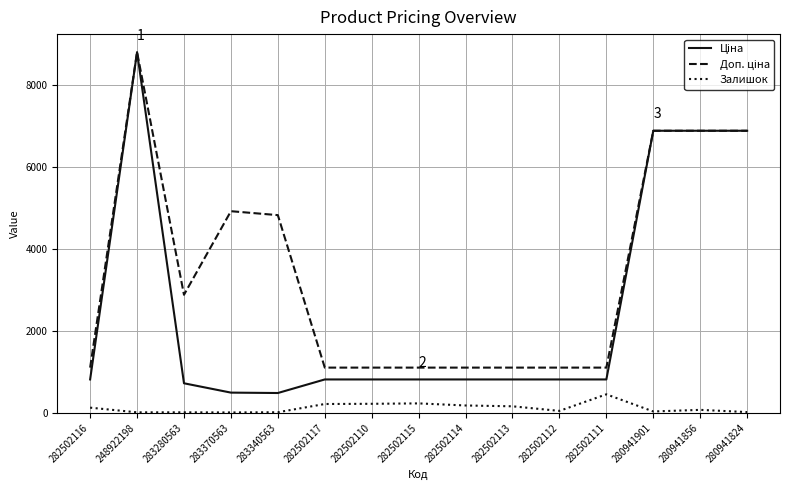

At how many categories does at least one series exceed 932?

15